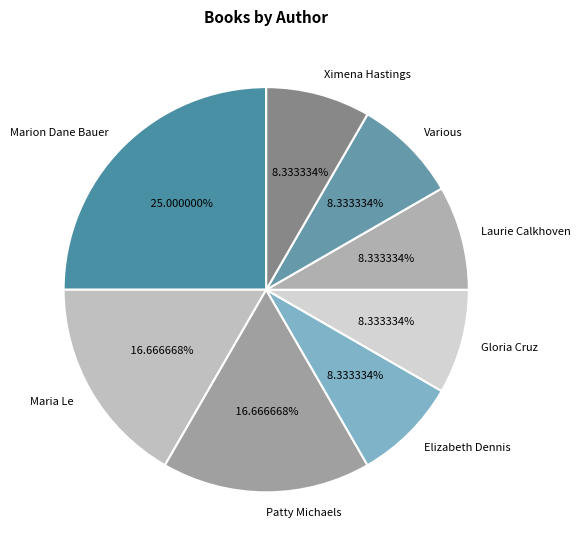

What percentage do Laurie Calkhoven and Elizabeth Dennis together represent?

16.7%